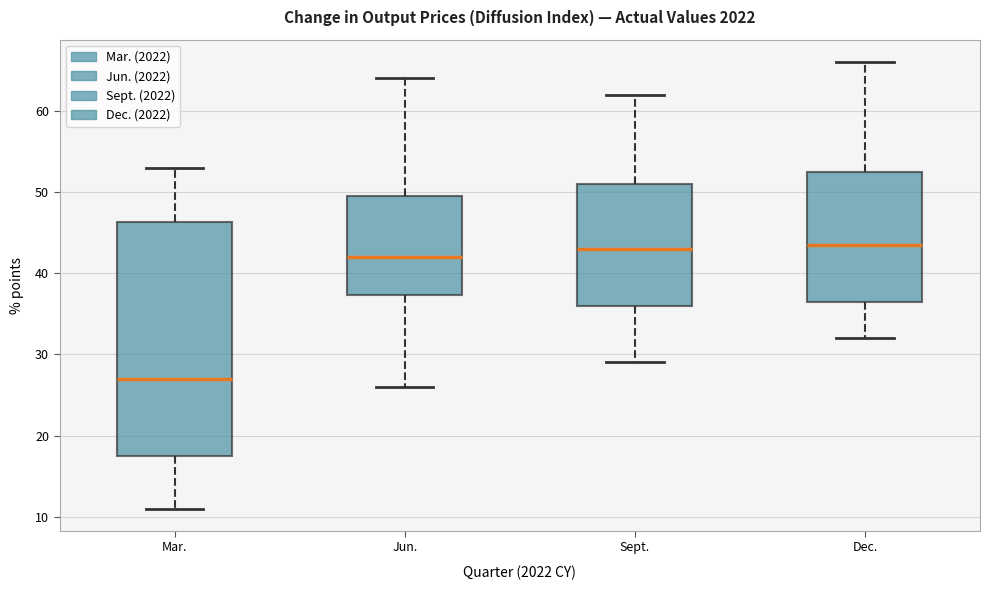

Where does the median line of the box for Sept. sit on the y-axis? The values are not printed on the chart, so give them approximately, as read against the axis.

43